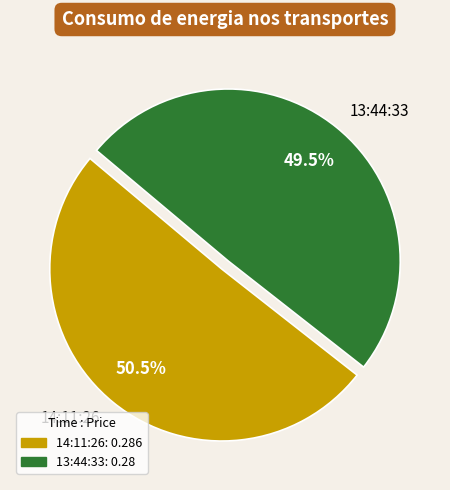

How many segments does this pie chart have?

2